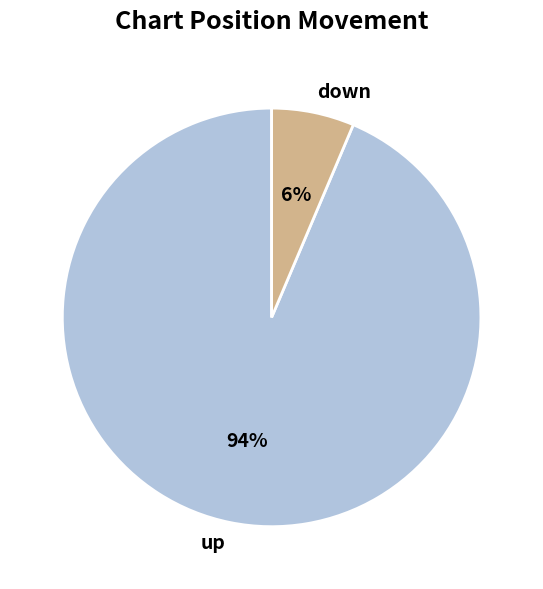

Is down the majority of the pie?

No